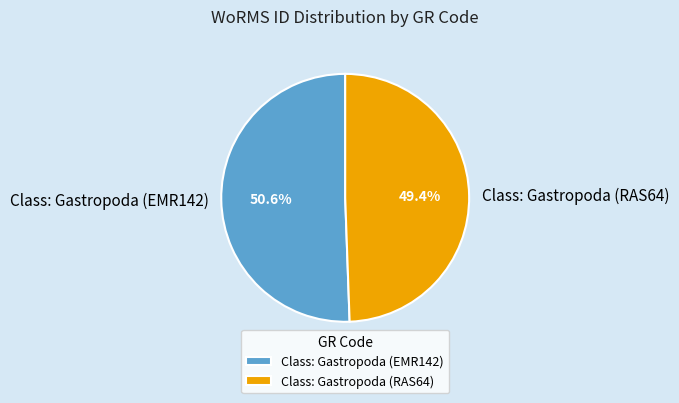

To the nearest percent, what is the difference between the Class: Gastropoda (RAS64) and Class: Gastropoda (EMR142) slice percentages?

1%